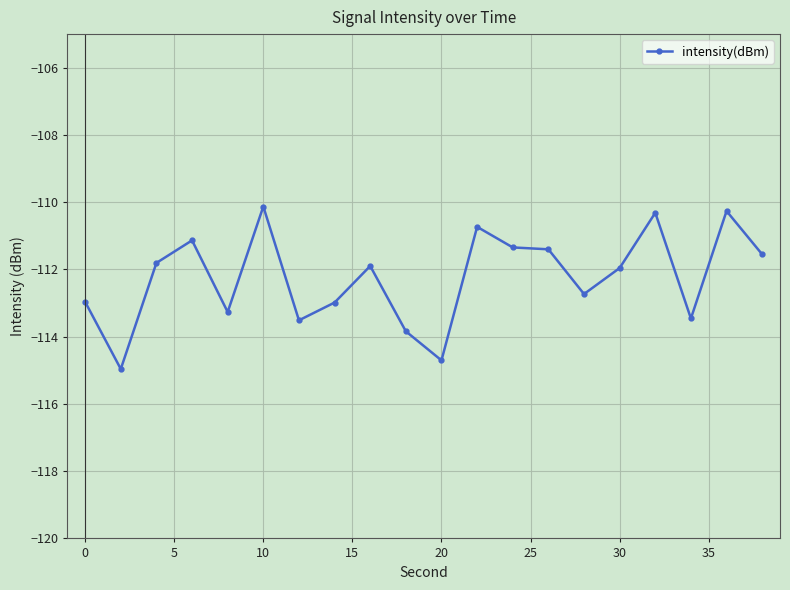

What is the average value?

-112.2